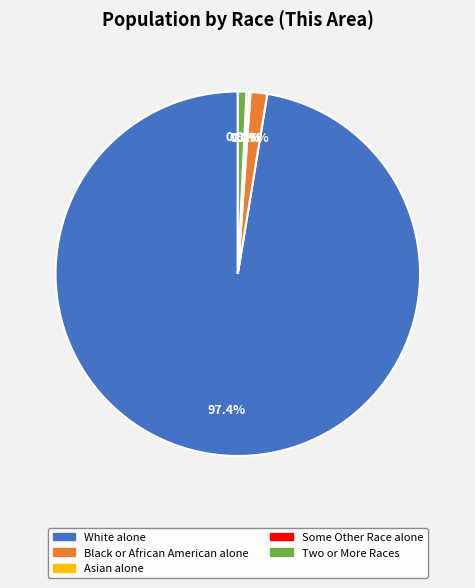

Is there a majority slice in this chart?

Yes